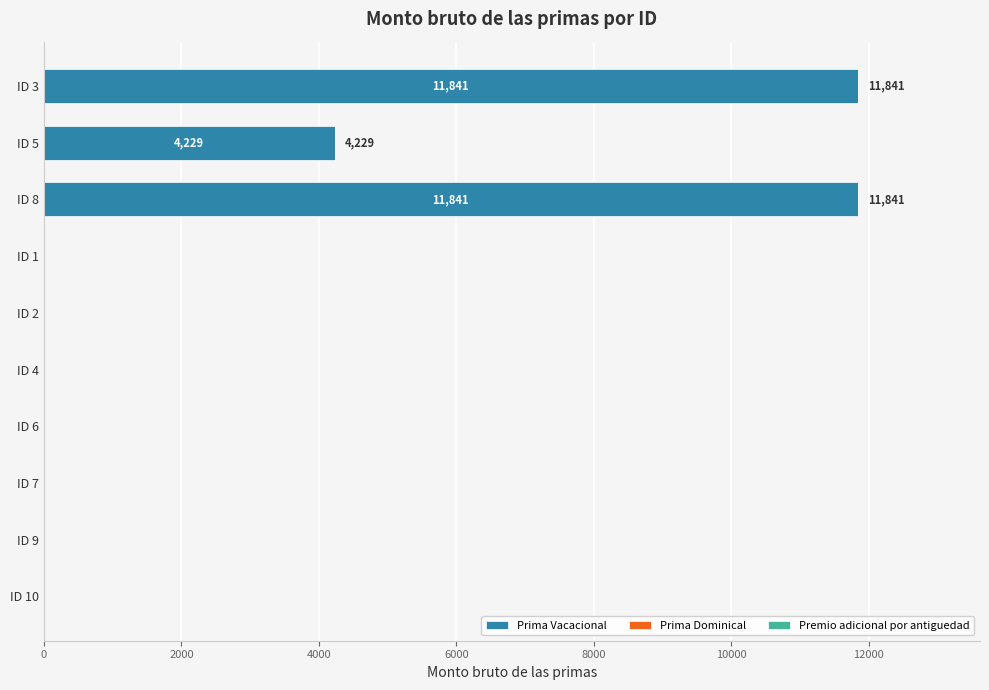

What is the maximum value shown in the chart?

11840.6